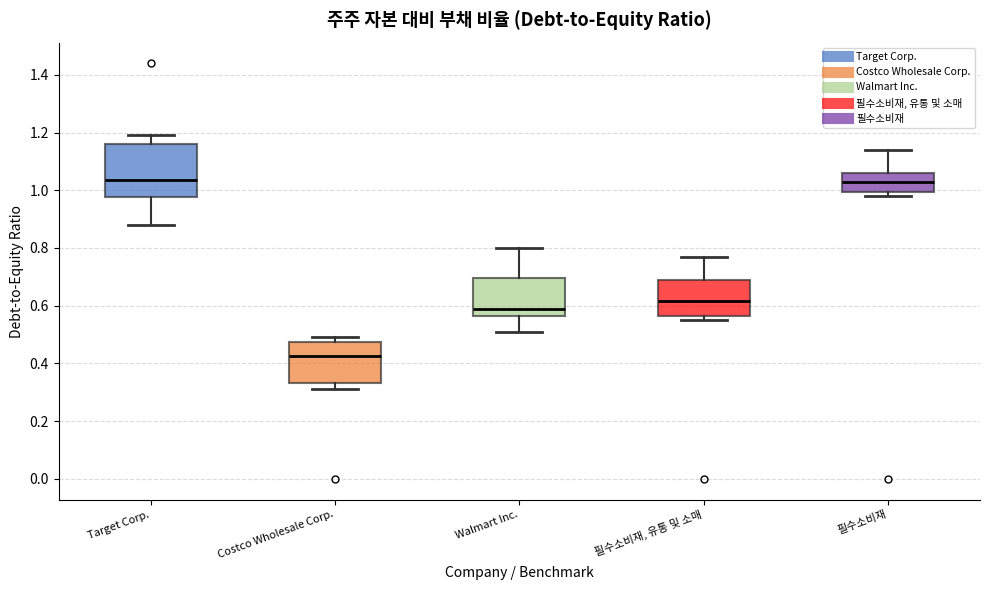

Reading left to right, transcribe this box plot: for each box, give where its median line is, the range the box spans, and where its two whiskers end, as read against the y-axis. The values are not printed on the chart, so give them approximately, as read against the axis.

Target Corp.: median 1.04, box 0.98 to 1.16, whiskers 0.88 to 1.20
Costco Wholesale Corp.: median 0.42, box 0.34 to 0.48, whiskers 0.32 to 0.50
Walmart Inc.: median 0.60, box 0.56 to 0.70, whiskers 0.52 to 0.80
필수소비재, 유통 및 소매: median 0.62, box 0.56 to 0.68, whiskers 0.56 (just below the box's lower edge) to 0.78
필수소비재: median 1.04, box 1.00 to 1.06, whiskers 0.98 to 1.14